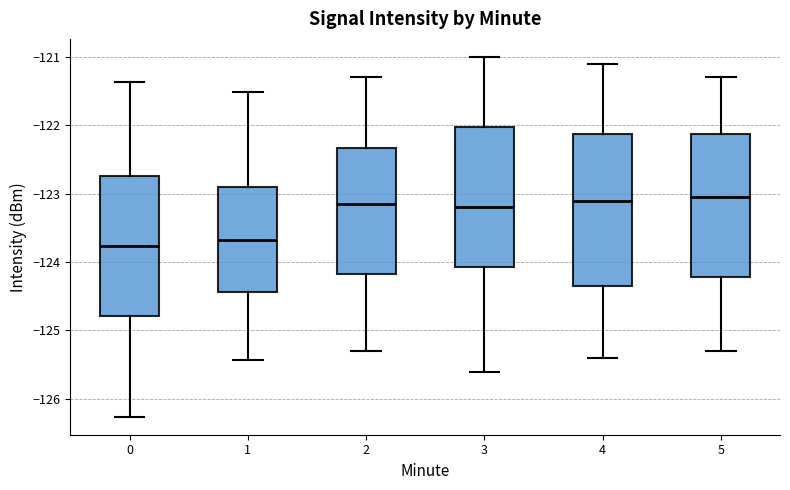

Reading left to right, transcribe this box plot: for each box, give where its median line is, the range the box spans, and where its two whiskers end, as read against the y-axis. The values are not printed on the chart, so give them approximately, as read against the axis.

0: median -123.8, box -124.8 to -122.7, whiskers -126.3 to -121.4
1: median -123.7, box -124.4 to -122.9, whiskers -125.4 to -121.5
2: median -123.1, box -124.2 to -122.3, whiskers -125.3 to -121.3
3: median -123.2, box -124.1 to -122.0, whiskers -125.6 to -121.0
4: median -123.1, box -124.3 to -122.1, whiskers -125.4 to -121.1
5: median -123.0, box -124.2 to -122.1, whiskers -125.3 to -121.3